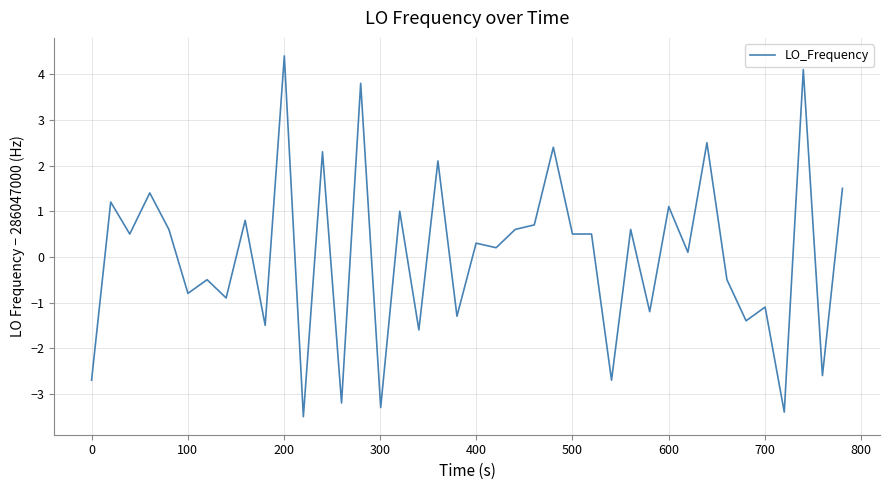

What is the difference between the maximum and minimum values?

7.9